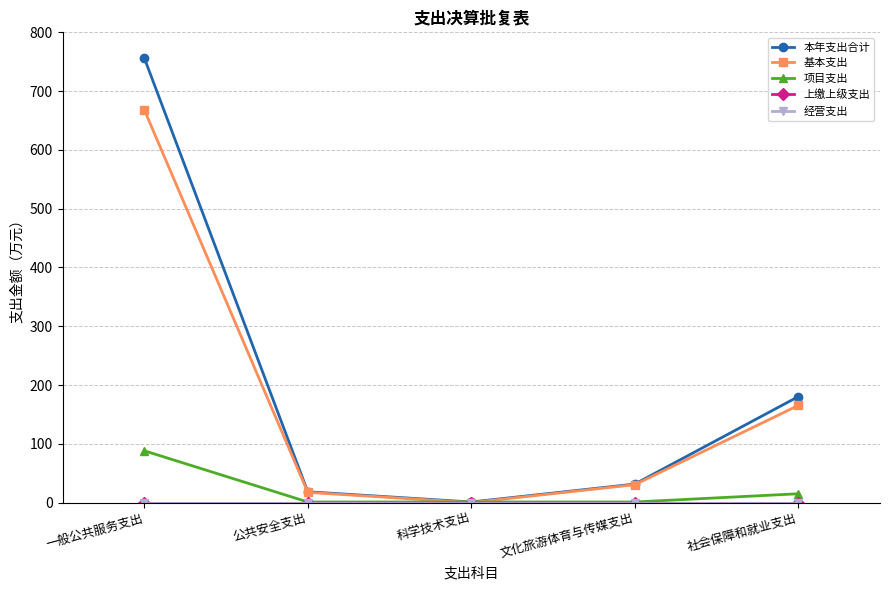

True or false: 经营支出 and 本年支出合计 intersect in this chart.

False